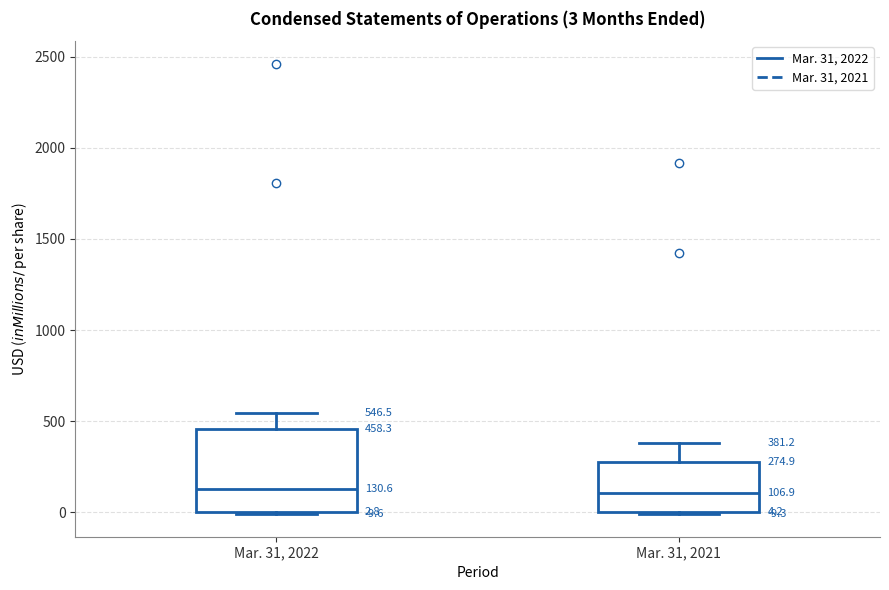

Comparing the boxes themselves (not the whiskers), which one is the tallest?

Mar. 31, 2022